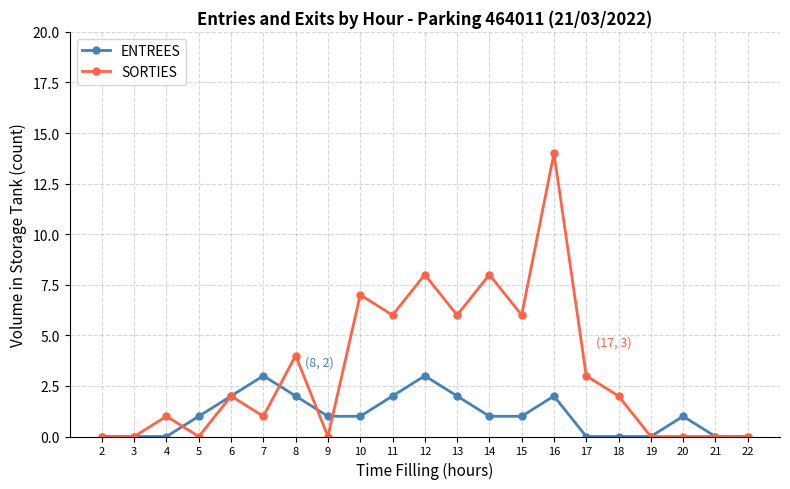

What is the sum of all SORTIES values?

68